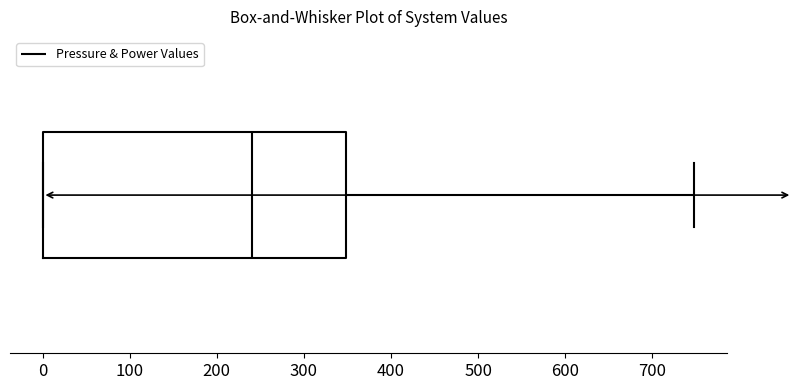

Transcribe this box plot: give where the median line is, the range the box spans, and where the two whiskers end, as read against the x-axis. The values are not printed on the chart, so give them approximately, as read against the axis.

median 240, box 0 to 350, whiskers 0 to 750